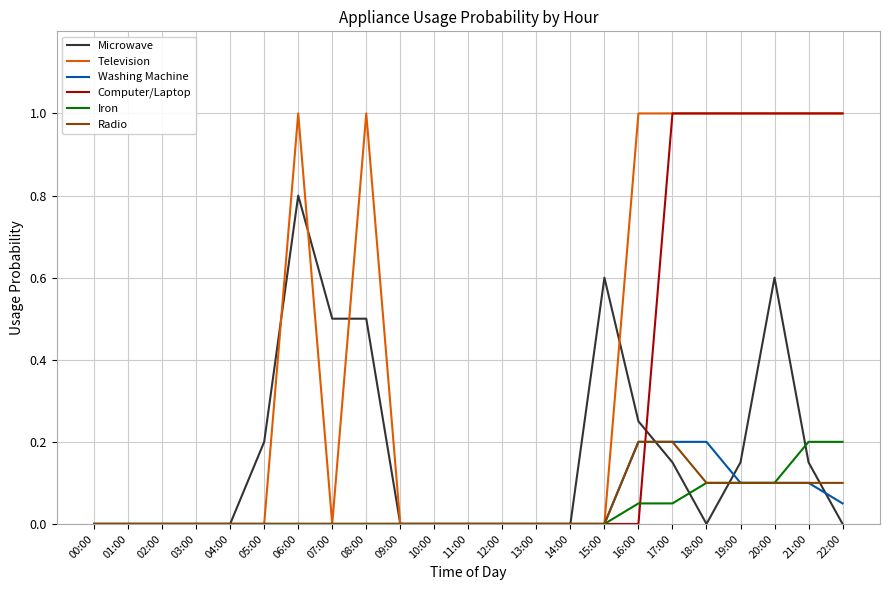

Is it true that Washing Machine equals 0.4 at 17:00?

False